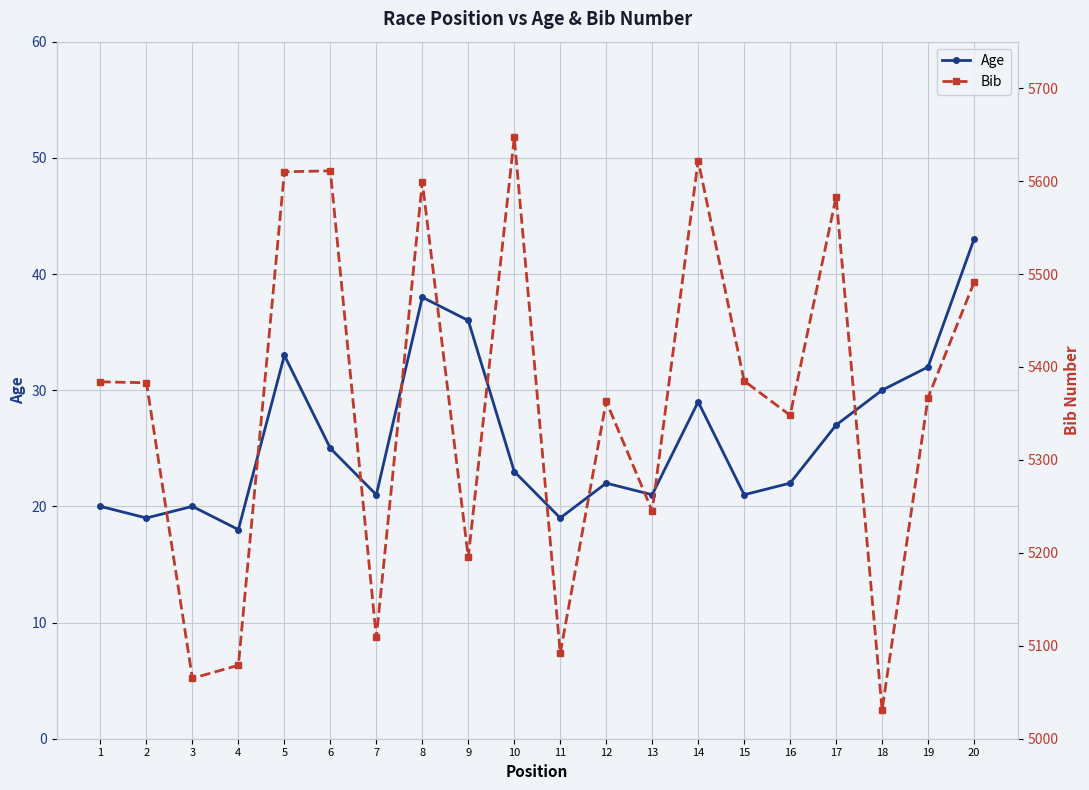

How many data points in Bib are above 5383?

9